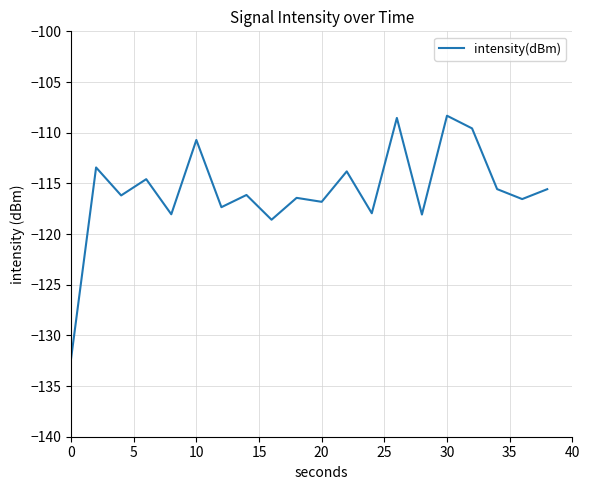

Is this an area chart (filled region under the line)?

No